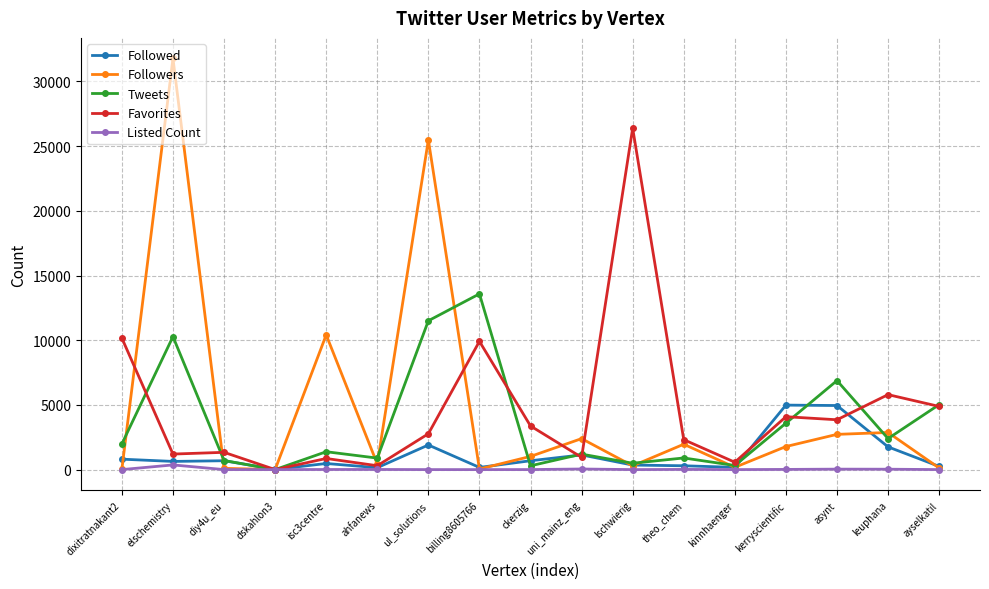

True or false: Listed Count has more than 0 interior local peaks.

True